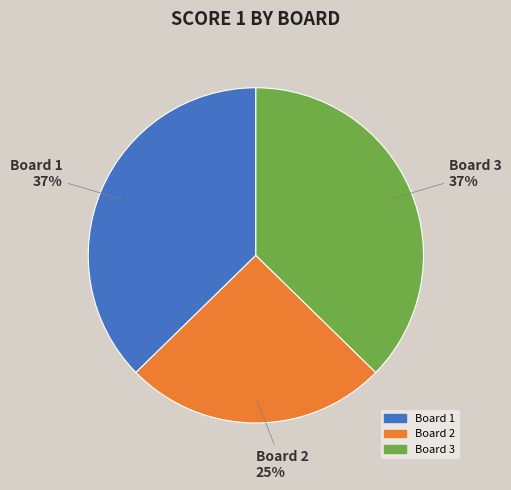

To the nearest percent, what portion does Board 3 represent?

37%